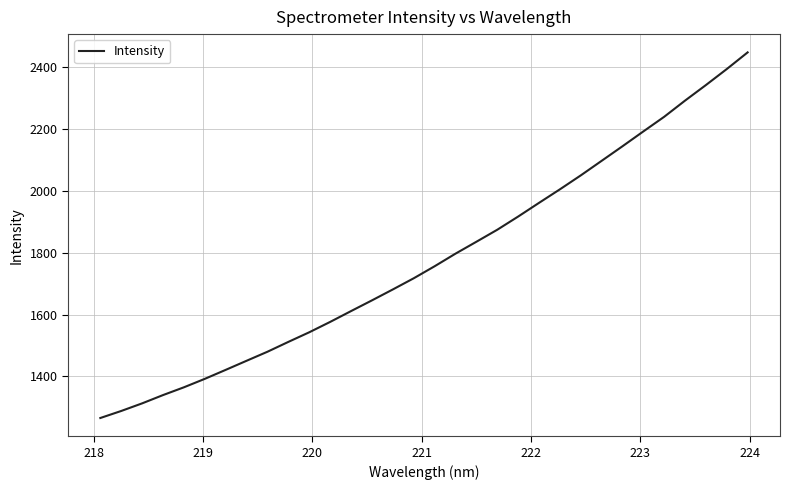

Does the chart have visible grid lines?

Yes